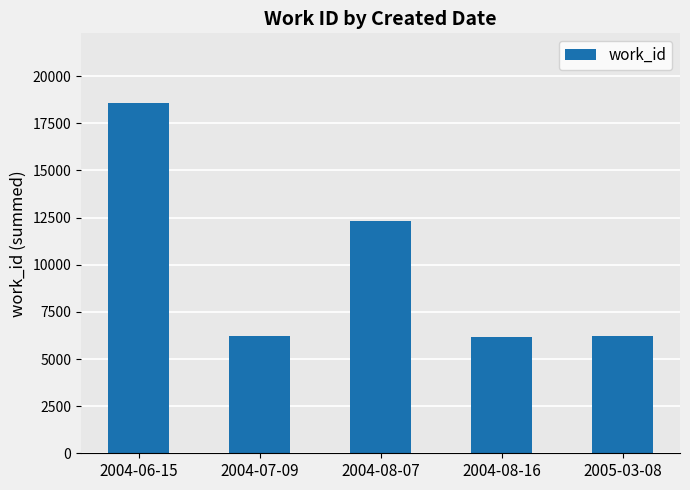

Where does the data first go above 6234?

2004-06-15